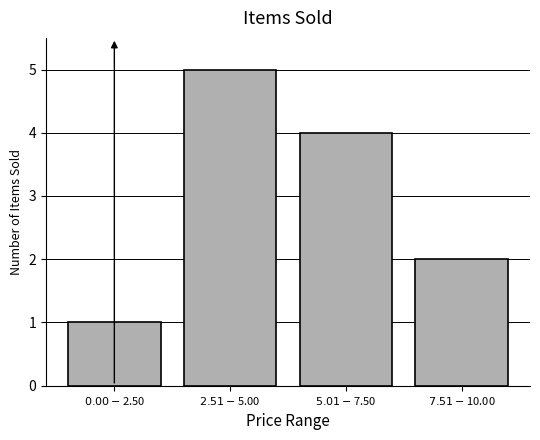

Reading left to right, what are all the values shown in this chart?

1	5	4	2